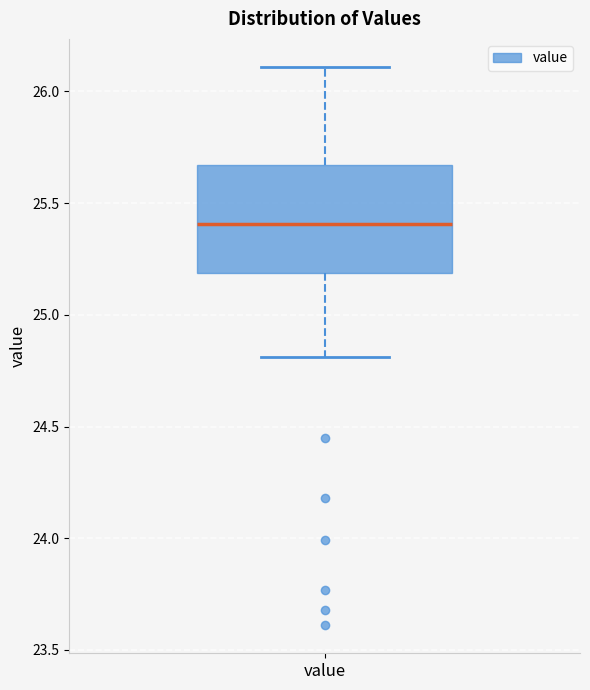

Read this box plot against the y-axis: the position of the median line, the range covered by the box, and the ends of both whiskers. The values are not printed on the chart, so give them approximately, as read against the axis.

median 25.40, box 25.20 to 25.65, whiskers 24.80 to 26.10